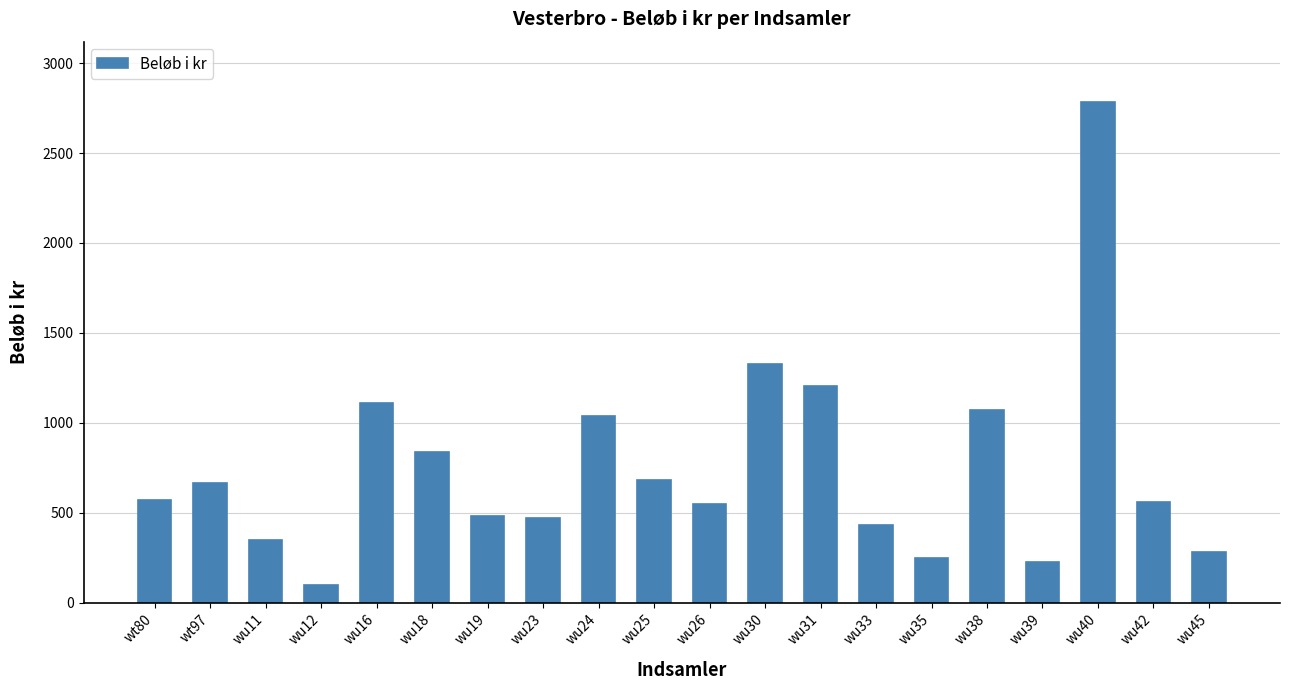

What is the change in value from wu11 to wu26?

+200